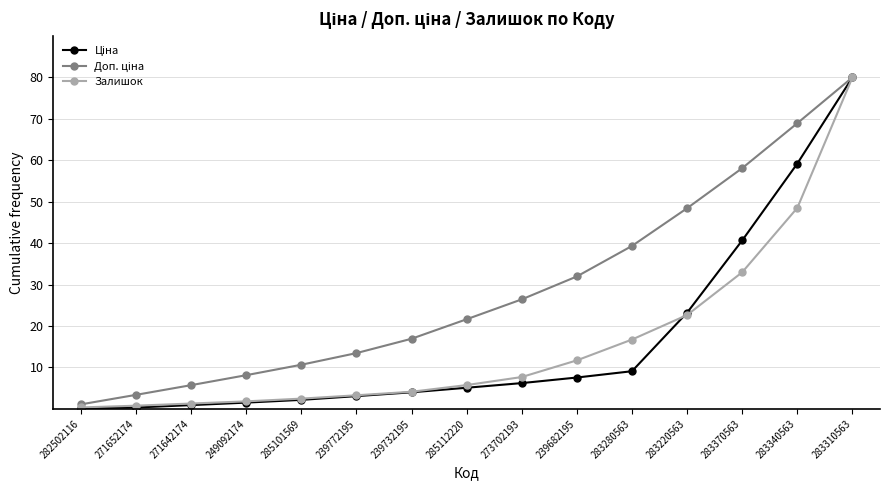

What is the difference between the highest and lowest values at 273702193?

20.2